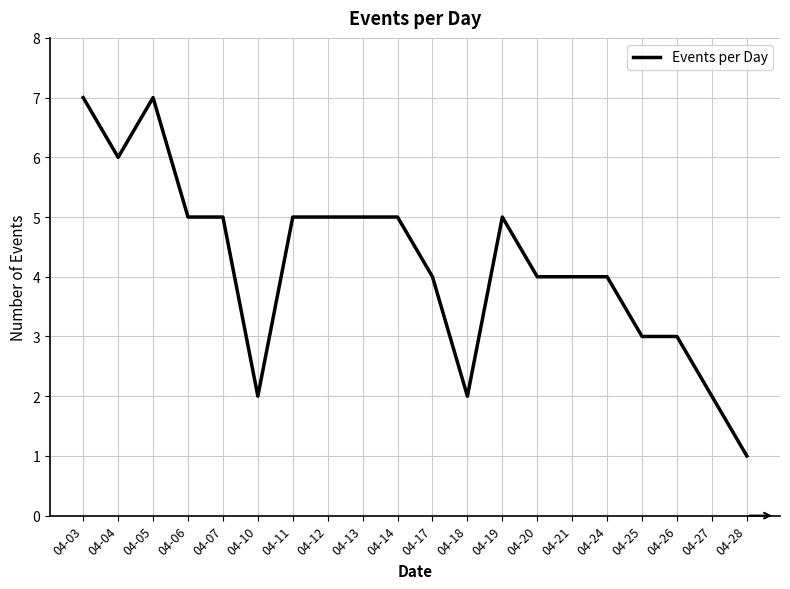

Between 04-05 and 04-18, which is larger?

04-05